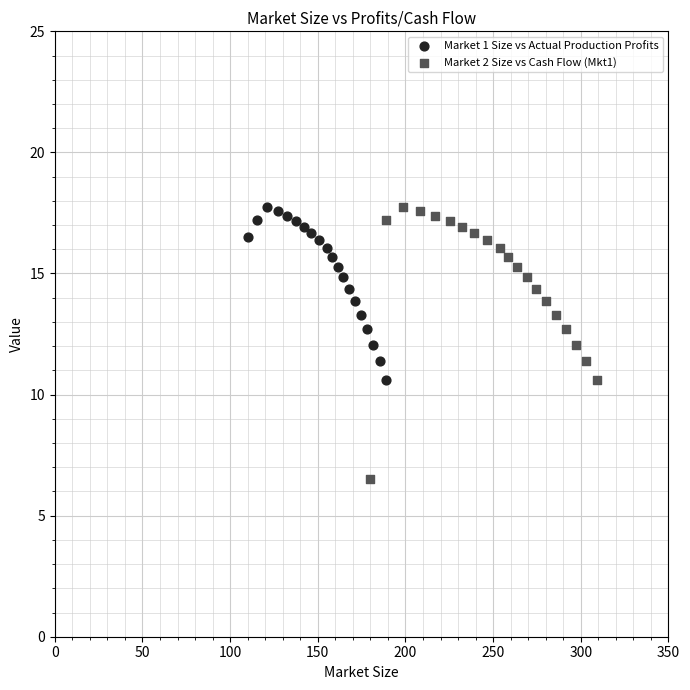

Which series reaches the minimum Y coordinate?

Market 2 Size vs Cash Flow (Mkt1)